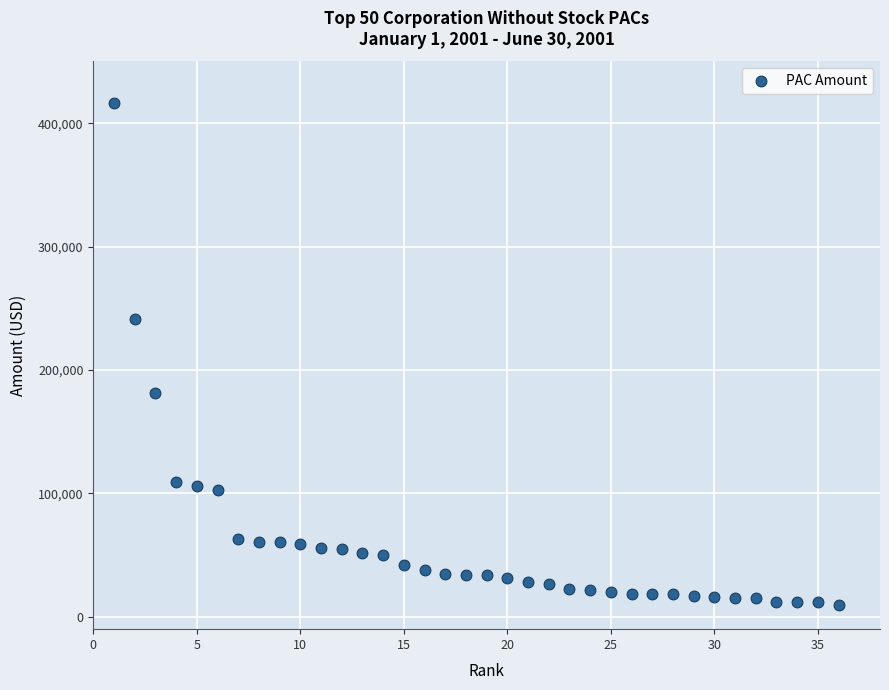

What is the range of Y values (max minus min)?

406669.0